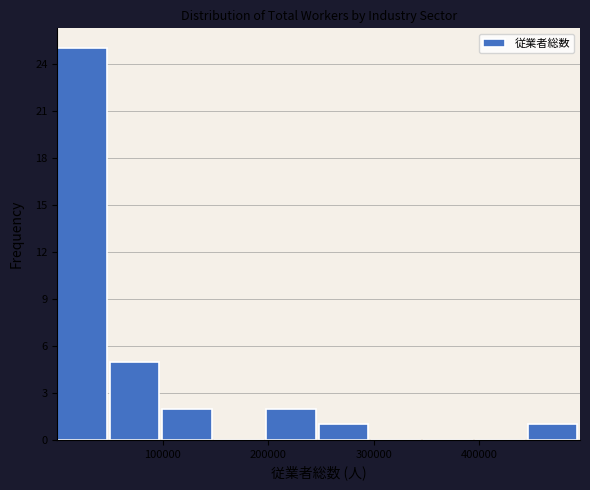

Reading left to right, transcribe this chart: for each bar, give the range it covers on the x-axis and its height. Neither the bar edges nor the heights are printed on the chart, so give them approximately, as read against the axes.

0 to 50000: 25
50000 to 100000: 5
100000 to 150000: 2
150000 to 200000: 0
200000 to 250000: 2
250000 to 300000: 1
300000 to 350000: 0
350000 to 400000: 0
400000 to 450000: 0
450000 to 500000: 1